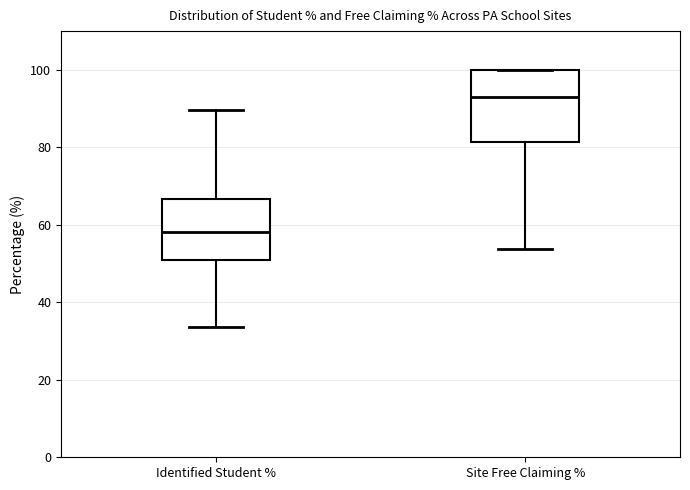

Which box has the highest median line?

Site Free Claiming %